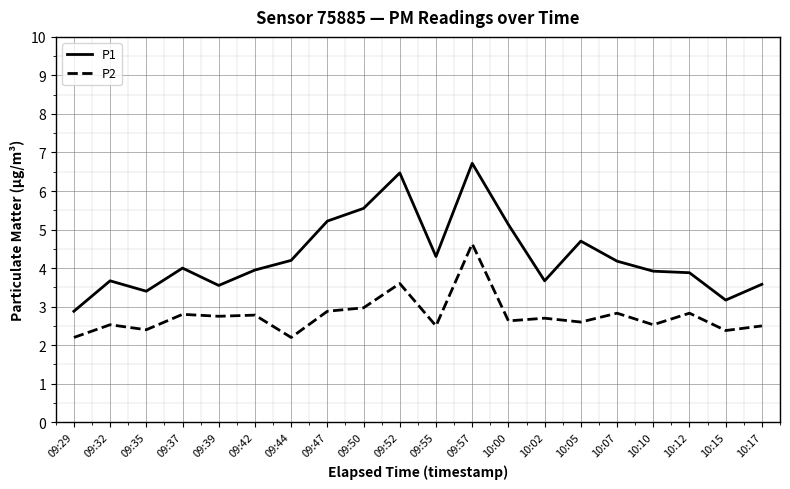

List the series in order of their overall mean, highest first.

P1, P2